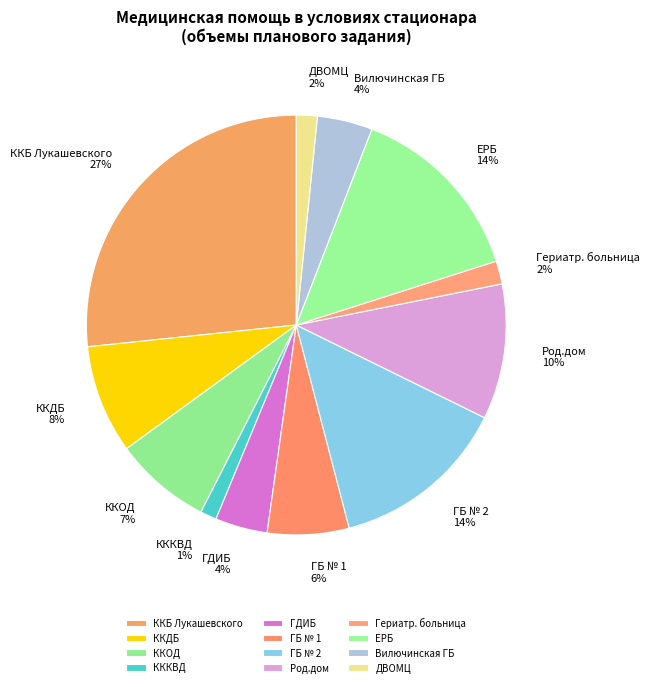

To the nearest percent, what is the combined percentage of ГБ № 2 and ЕРБ?

28%